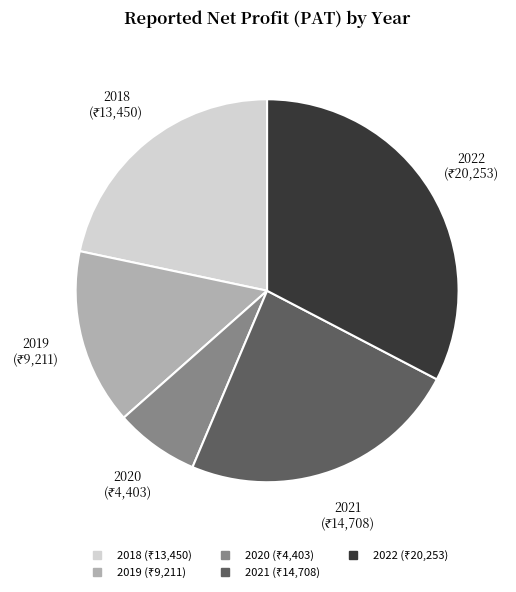

What is the ratio of the value at 2018 to the value at 2022?

0.7